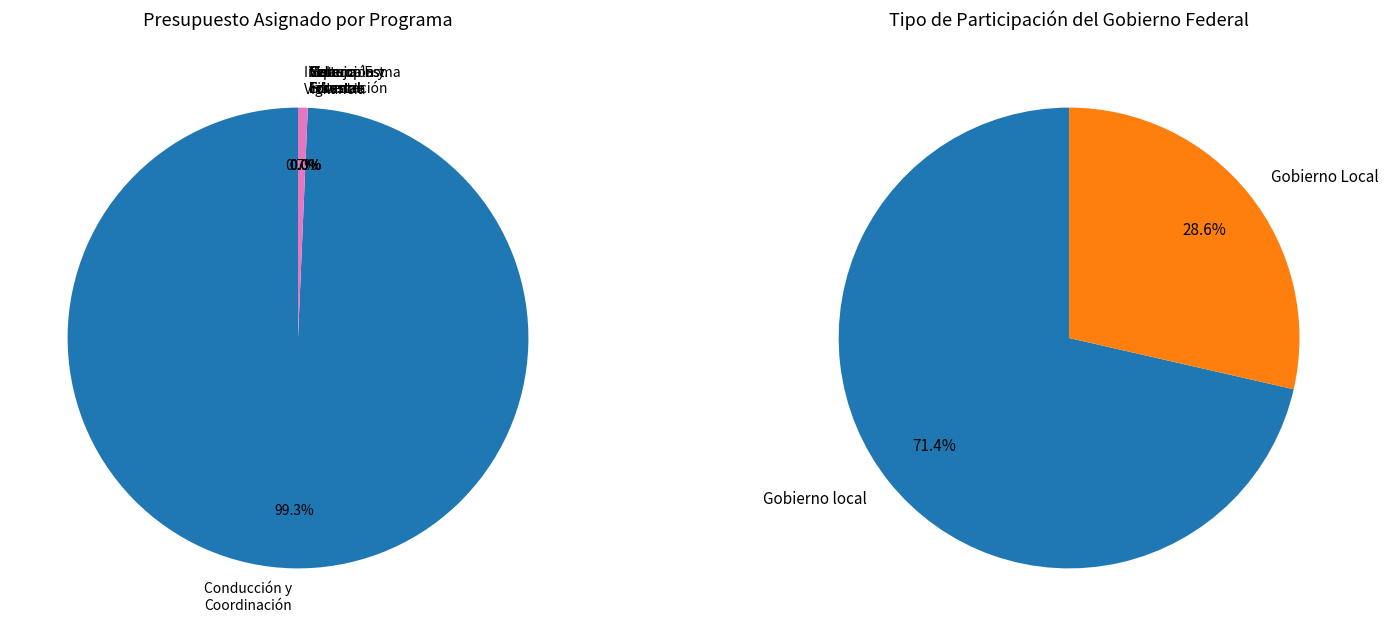

To the nearest percent, what is the difference between the largest and smallest slice percentages?

99%